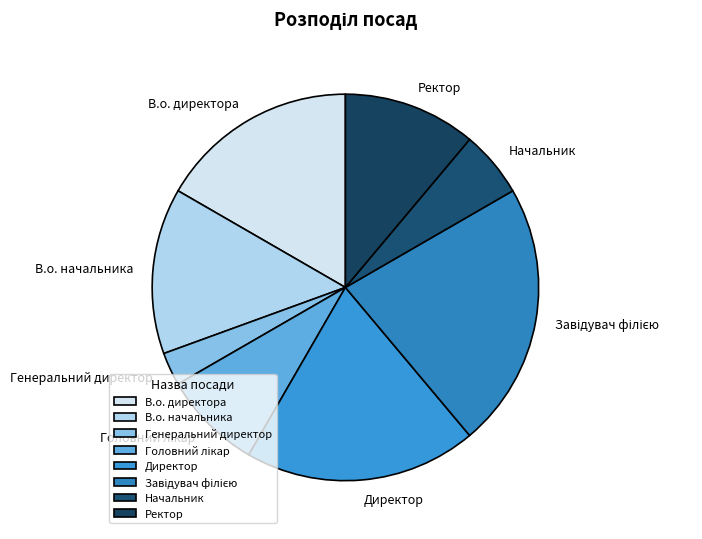

True or false: Генеральний директор accounts for 3% of the total.

True